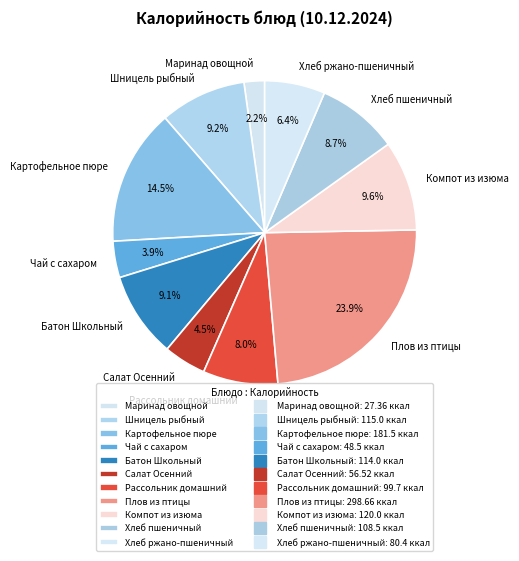

What is the total percentage of Чай с сахаром and Салат Осенний?

8.4%